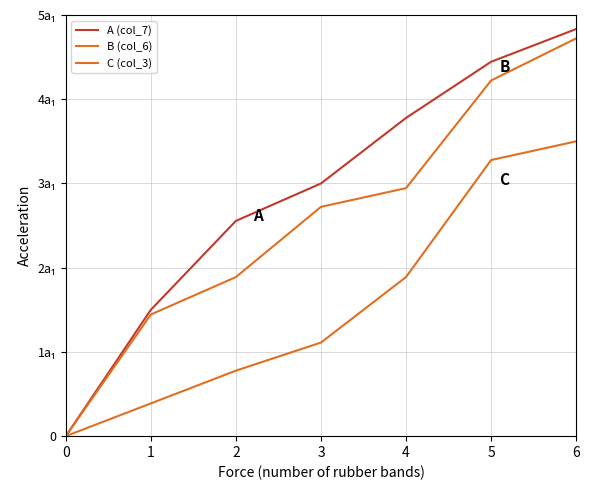

What is the difference between the highest and lowest values at 5?

1.2